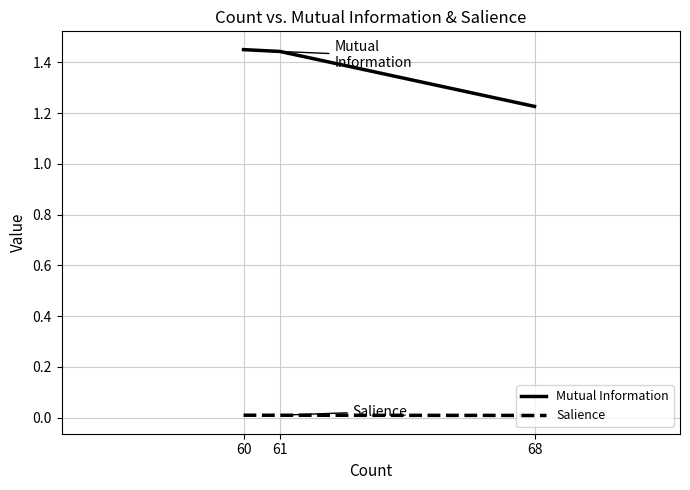

True or false: Salience has a value of 0.0 at 61.

True